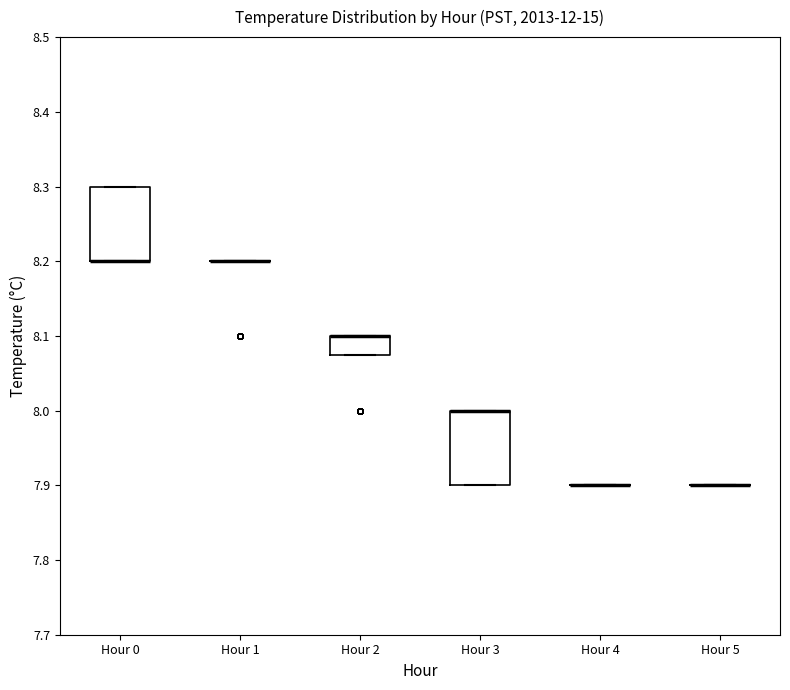

Reading left to right, transcribe this box plot: for each box, give where its median line is, the range the box spans, and where its two whiskers end, as read against the y-axis. The values are not printed on the chart, so give them approximately, as read against the axis.

Hour 0: median 8.20 (drawn on the box's lower edge), box 8.20 to 8.30, whiskers 8.20 to 8.30
Hour 1: box collapsed to a line at 8.20, whiskers 8.20 to 8.20
Hour 2: median 8.10 (drawn on the box's upper edge), box 8.08 to 8.10, whiskers 8.08 to 8.10
Hour 3: median 8.00 (drawn on the box's upper edge), box 7.90 to 8.00, whiskers 7.90 to 8.00
Hour 4: box collapsed to a line at 7.90, whiskers 7.90 to 7.90
Hour 5: box collapsed to a line at 7.90, whiskers 7.90 to 7.90